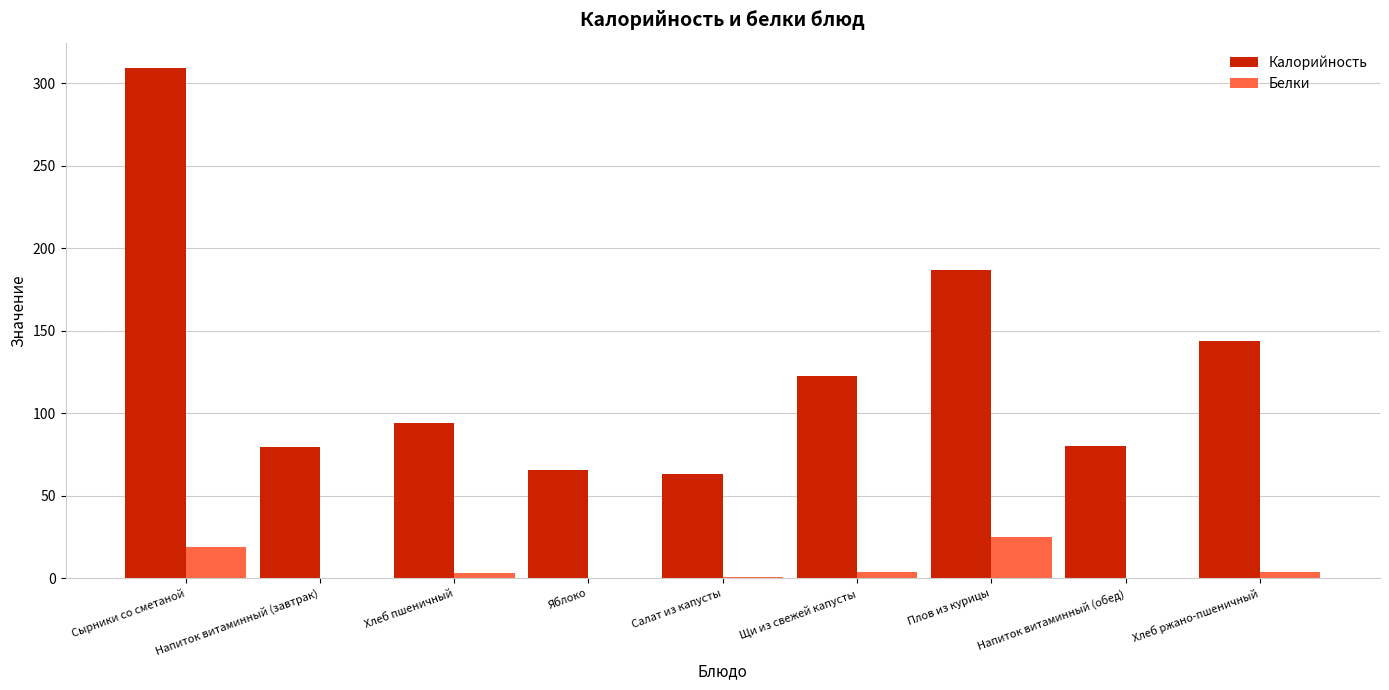

How many groups of bars are there?

9